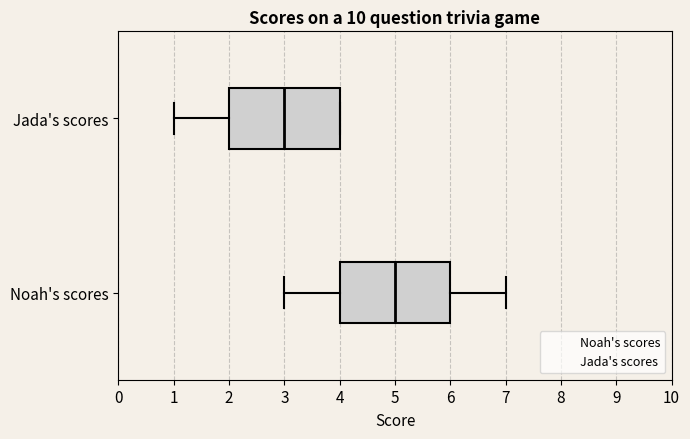

Reading bottom to top, read every box against the x-axis: the position of its median line, the range the box covers, and the ends of its whiskers. The values are not printed on the chart, so give them approximately, as read against the axis.

Noah's scores: median 5, box 4 to 6, whiskers 3 to 7
Jada's scores: median 3, box 2 to 4, whiskers 1 to 4